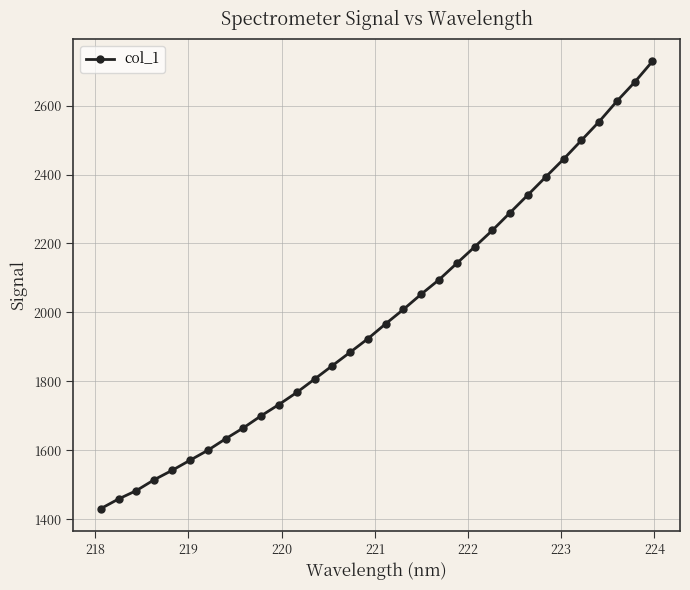

What is the maximum value shown in the chart?

2728.3